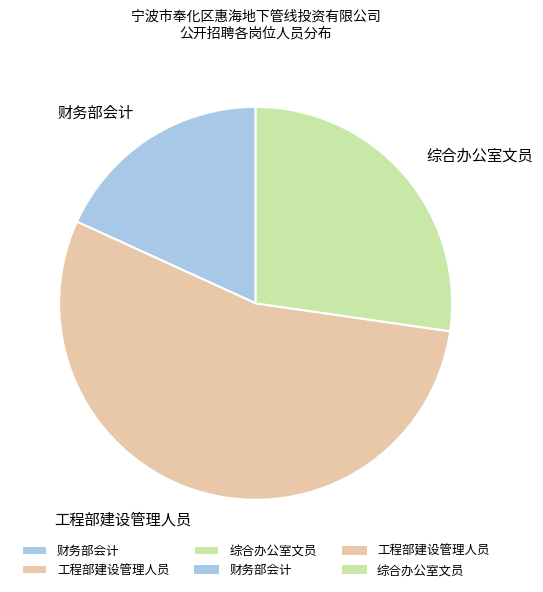

Approximately how many times larger is the value at 综合办公室文员 compared to 工程部建设管理人员?

0.5